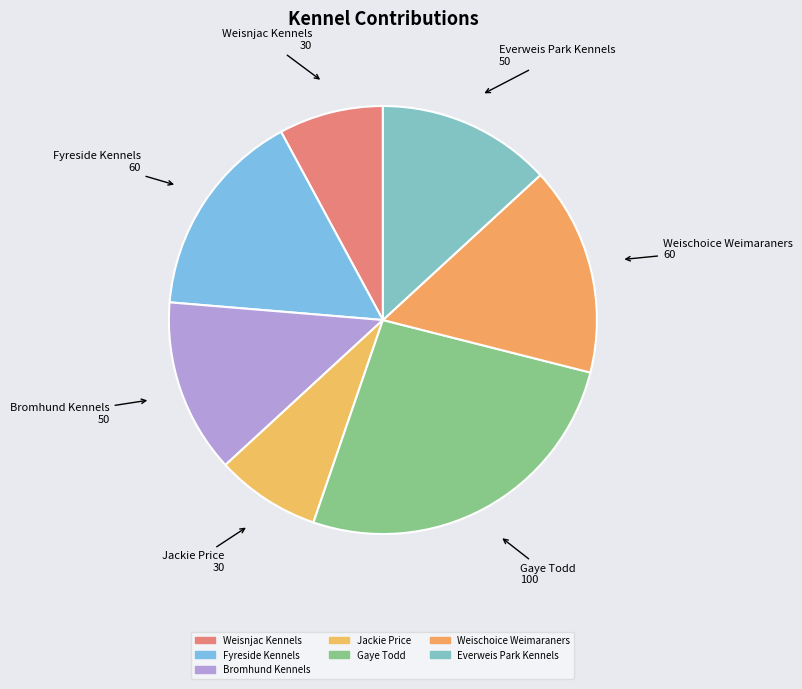

What is the largest slice in the pie chart?

Gaye Todd